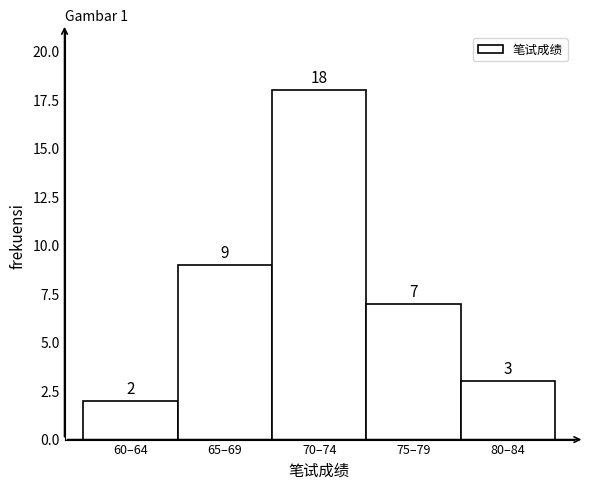

Reading left to right, what are all the values shown in this chart?

2	9	18	7	3